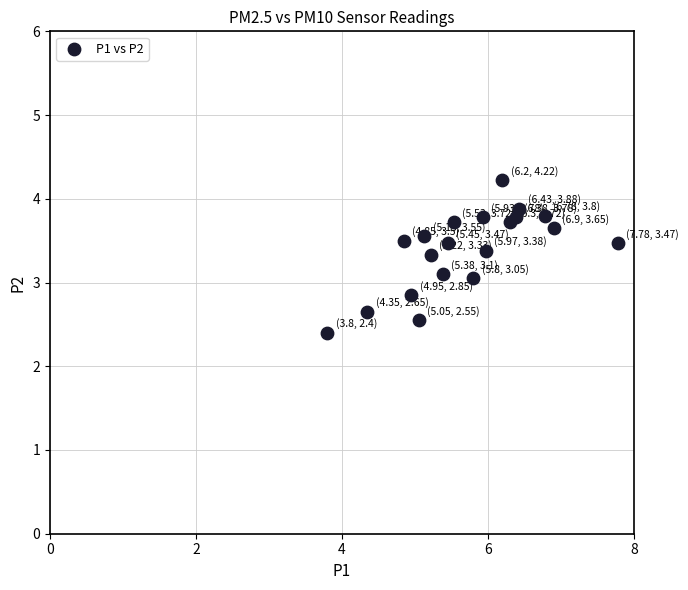

What is the range of X values (max minus min)?

4.0